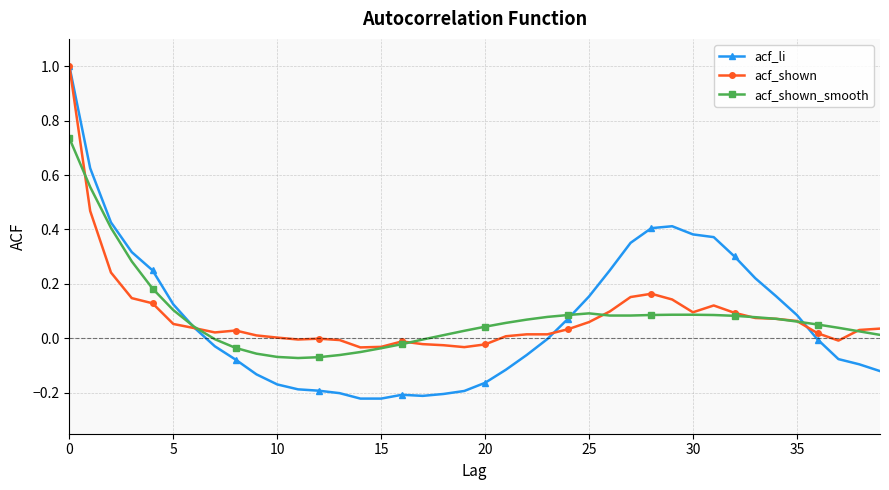

True or false: acf_shown has more than 2 interior local peaks.

True